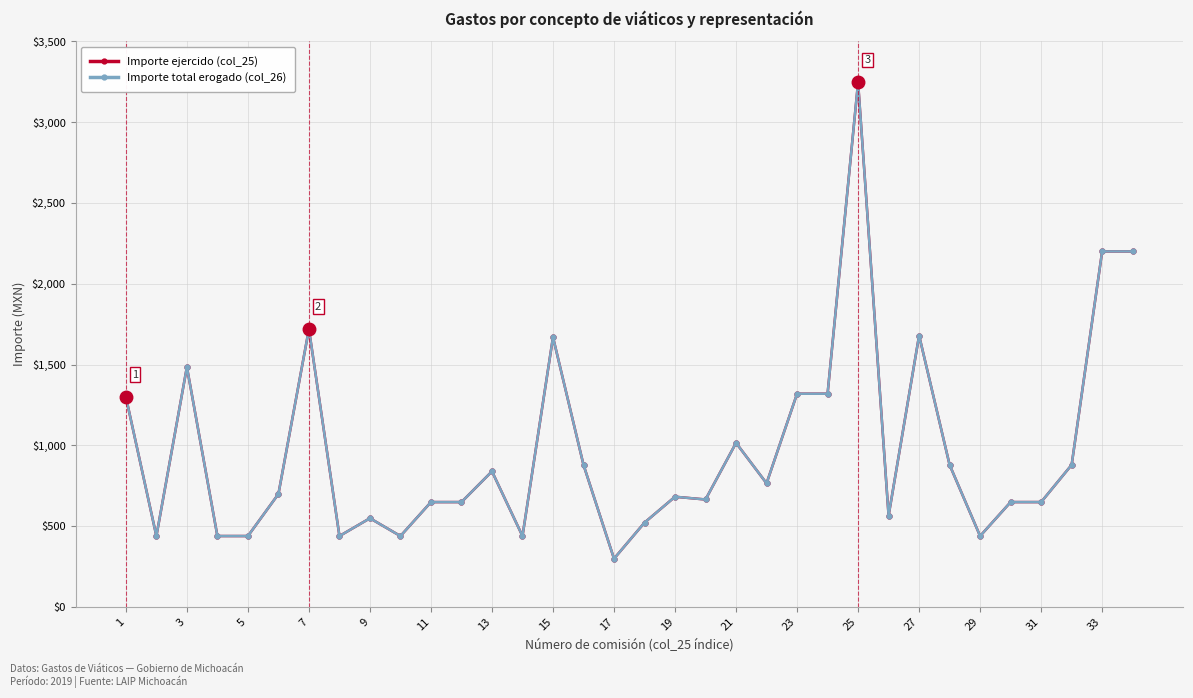

Does the chart have visible grid lines?

Yes